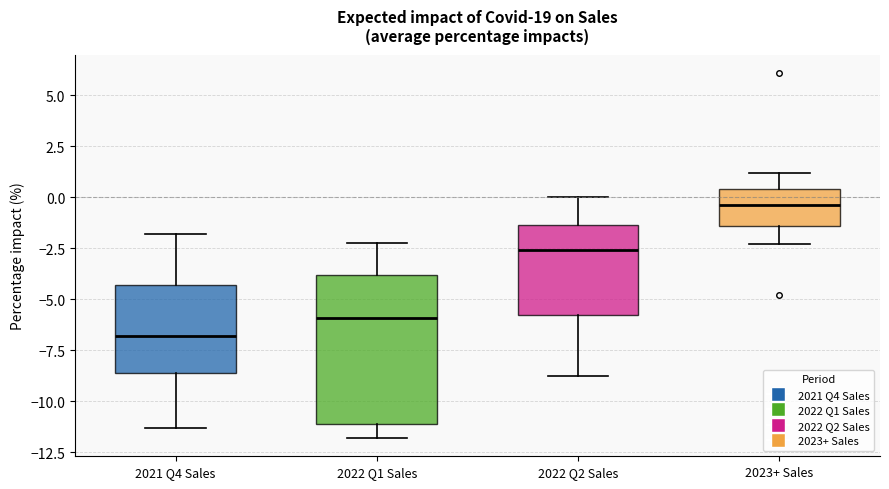

Reading left to right, transcribe this box plot: for each box, give where its median line is, the range the box spans, and where its two whiskers end, as read against the y-axis. The values are not printed on the chart, so give them approximately, as read against the axis.

2021 Q4 Sales: median -7.0, box -8.5 to -4.5, whiskers -11.5 to -2.0
2022 Q1 Sales: median -6.0, box -11.0 to -4.0, whiskers -12.0 to -2.0
2022 Q2 Sales: median -2.5, box -6.0 to -1.5, whiskers -9.0 to 0.0
2023+ Sales: median -0.5, box -1.5 to 0.5, whiskers -2.5 to 1.0